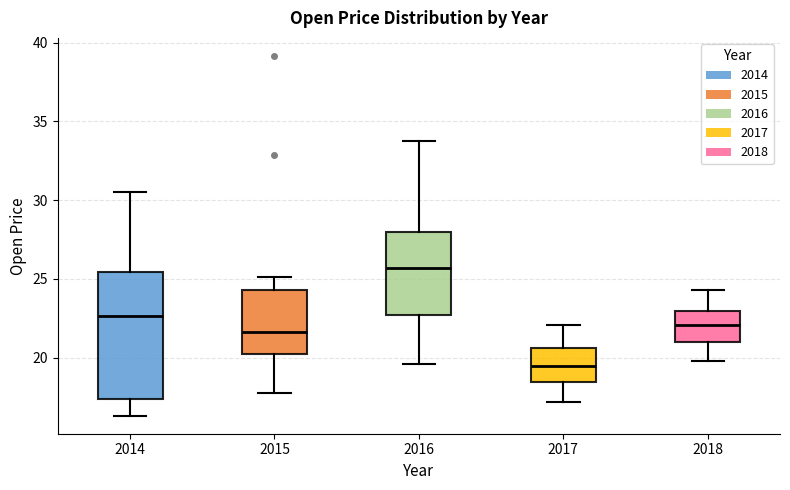

Which box is the tallest, from its lower edge to its upper edge?

2014